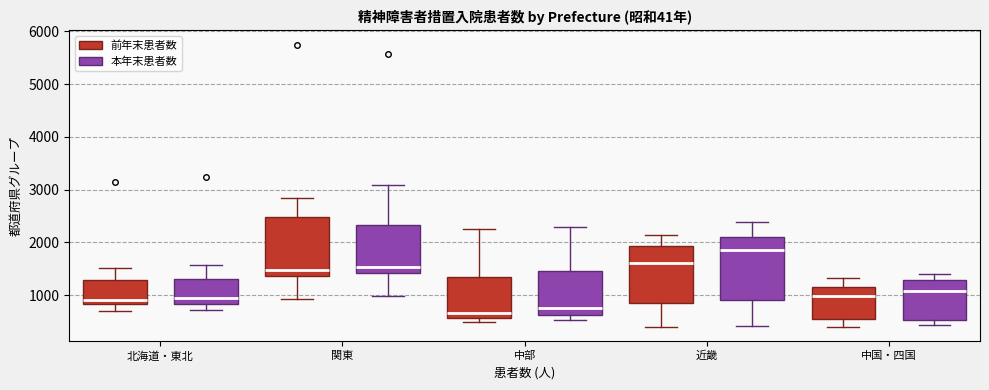

Where does the median line of the box for 中国・四国 (前年末患者数) sit on the y-axis? The values are not printed on the chart, so give them approximately, as read against the axis.

1000